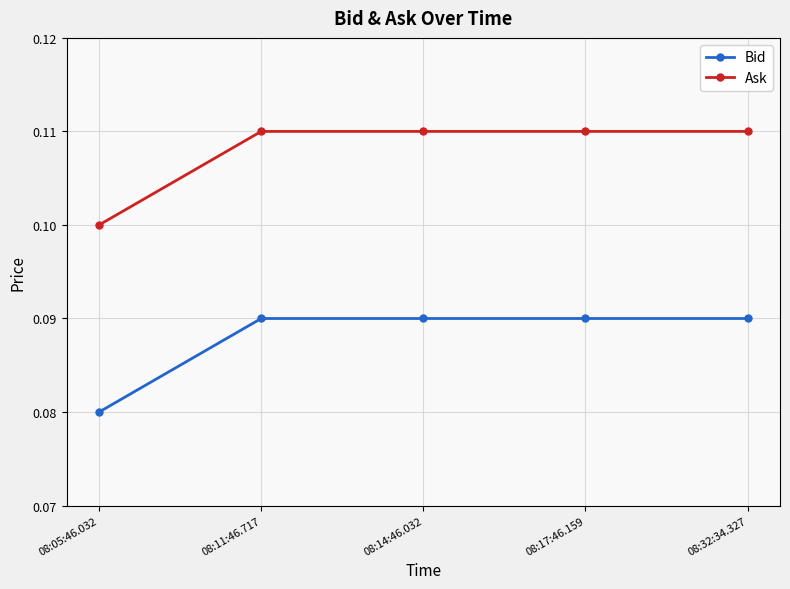

The Ask series shows 0.1 at 08:05:46.032. True or false?

True